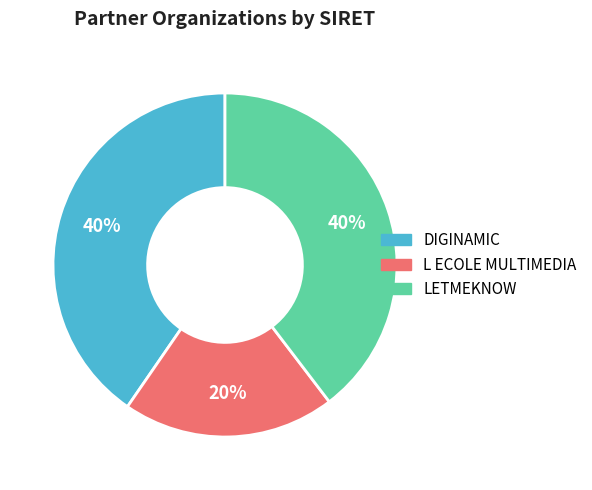

What is the smallest slice in the pie chart?

L ECOLE MULTIMEDIA